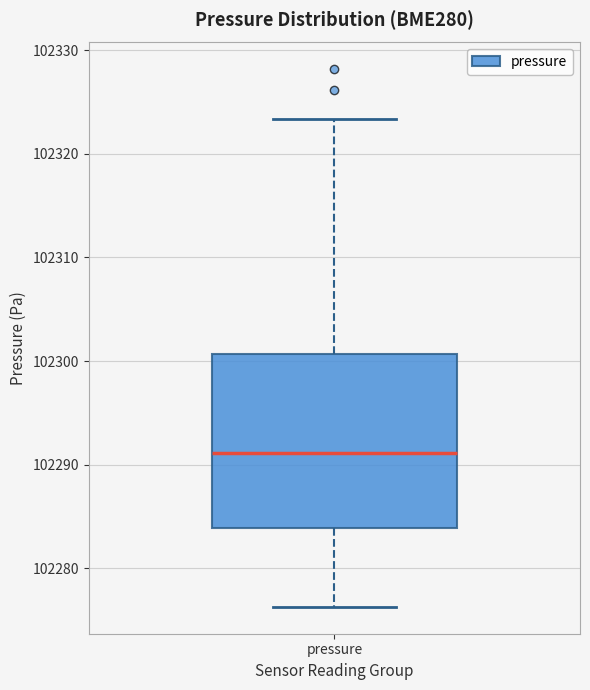

Read this box plot against the y-axis: the position of the median line, the range covered by the box, and the ends of both whiskers. The values are not printed on the chart, so give them approximately, as read against the axis.

median 102291, box 102284 to 102301, whiskers 102276 to 102323